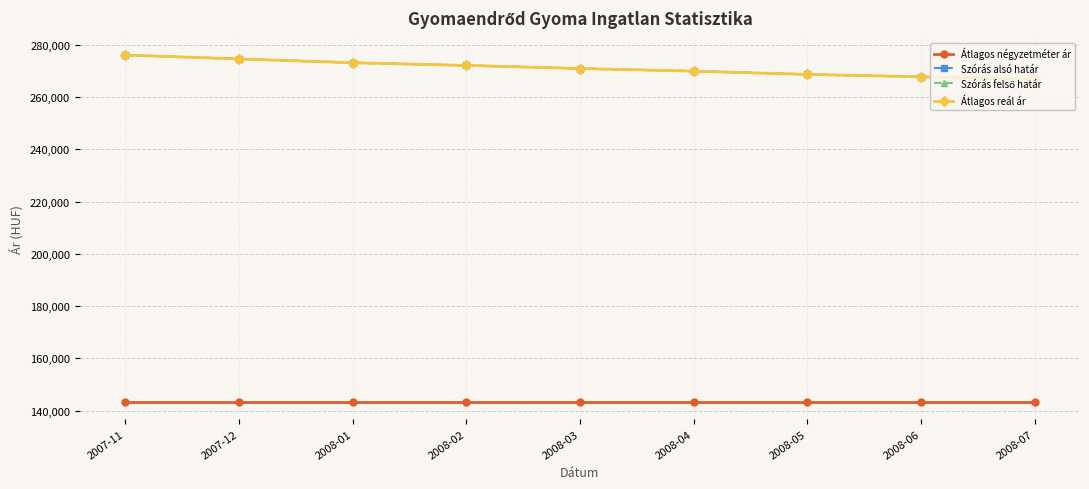

True or false: Szórás felső határ and Szórás alsó határ cross at least once.

False